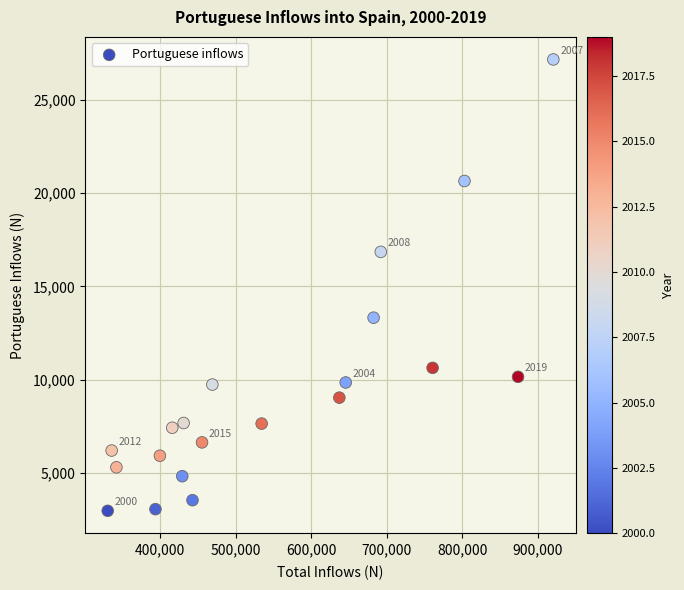

What is the range of X values (max minus min)?

589653